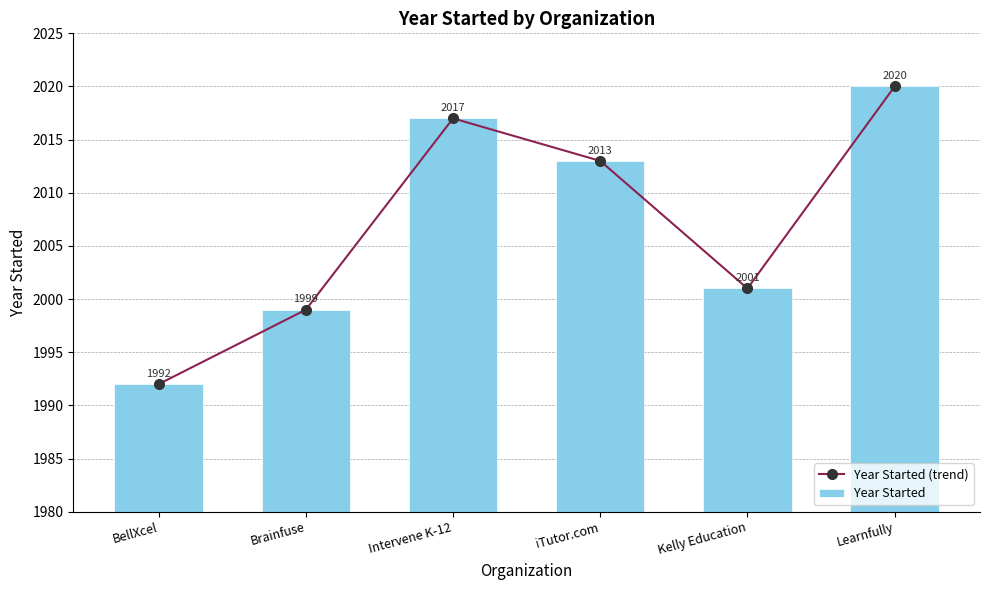

Is it true that Year Started equals 846 at Brainfuse?

False